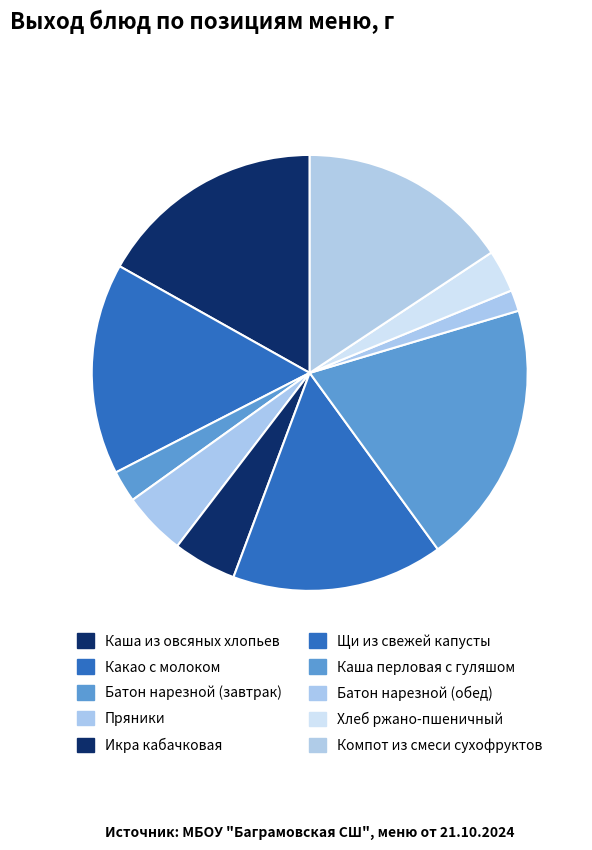

Count the number of slices in the pie.

10